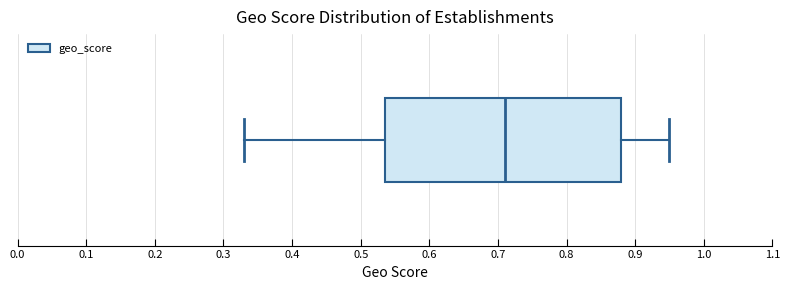

Read this box plot against the x-axis: the position of the median line, the range covered by the box, and the ends of both whiskers. The values are not printed on the chart, so give them approximately, as read against the axis.

median 0.71, box 0.54 to 0.88, whiskers 0.33 to 0.95